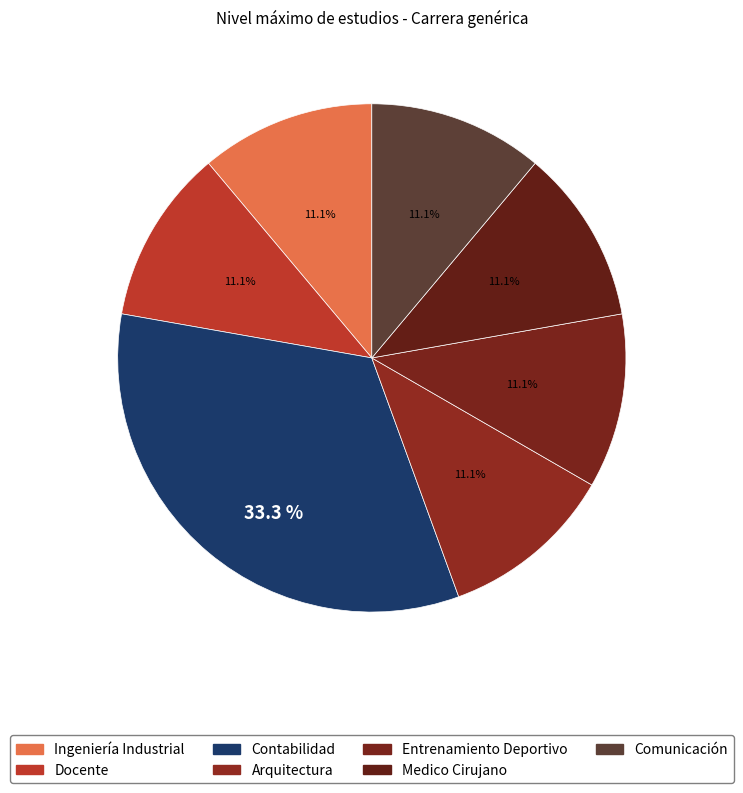

Do Docente and Comunicación together represent more than half of the pie?

No